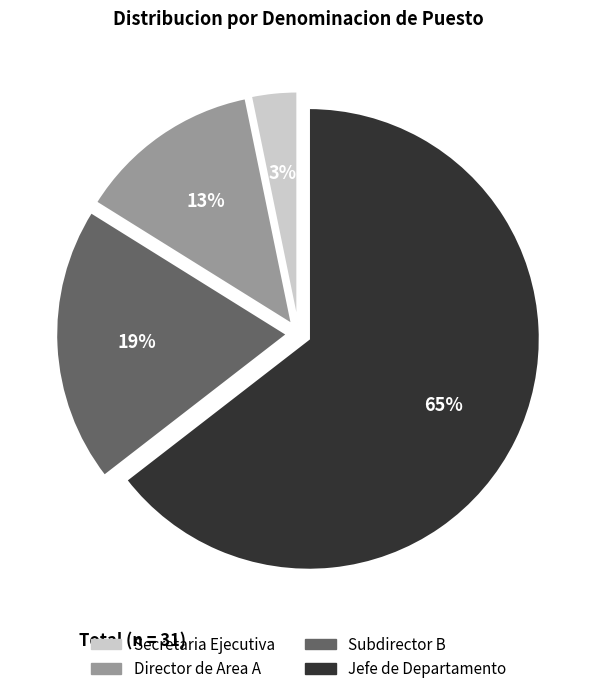

Combined, do Subdirector B and Director de Area A account for over 50%?

No